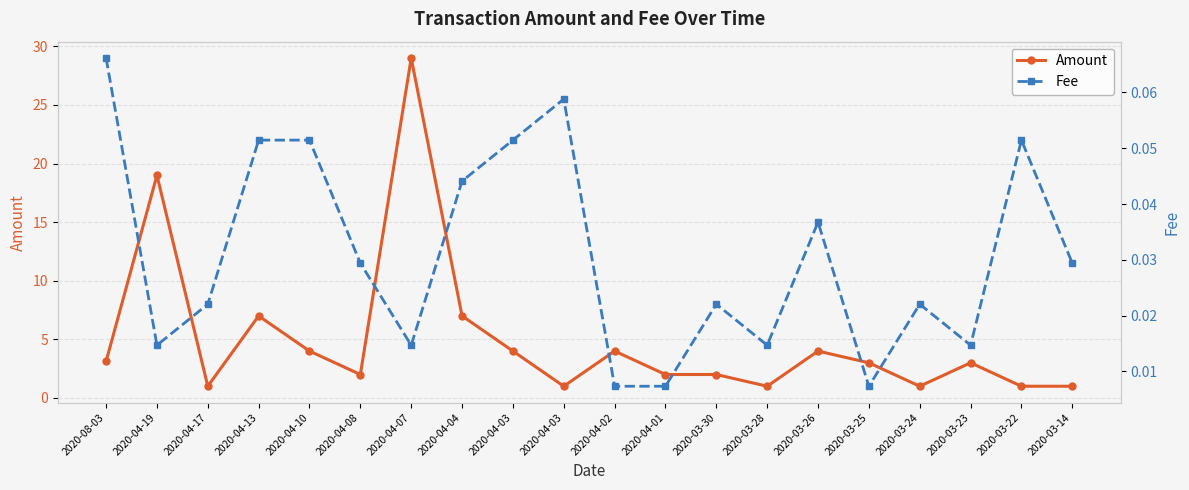

Between 2020-03-25 and 2020-03-14, which is larger?

2020-03-25